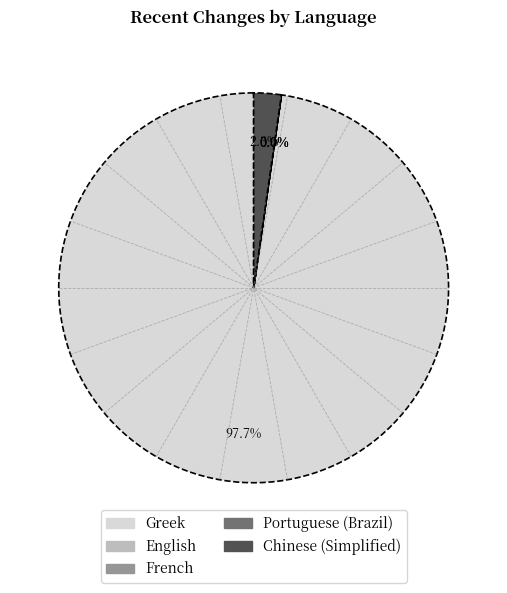

To the nearest percent, what is the average slice percentage?

20%